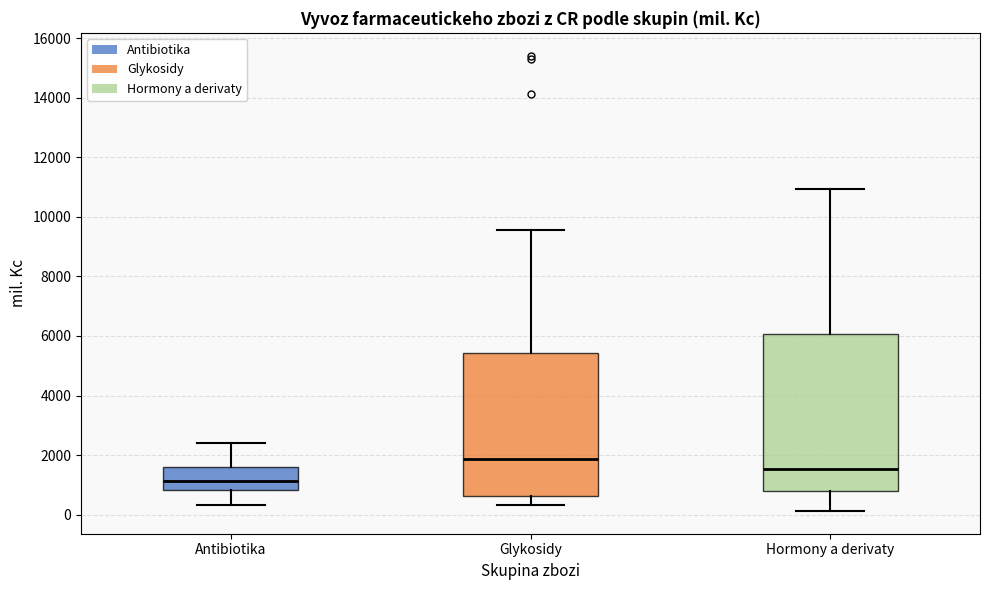

Reading left to right, read every box against the y-axis: the position of its median line, the range the box covers, and the ends of its whiskers. The values are not printed on the chart, so give them approximately, as read against the axis.

Antibiotika: median 1200, box 800 to 1600, whiskers 400 to 2400
Glykosidy: median 1800, box 600 to 5400, whiskers 400 to 9600
Hormony a derivaty: median 1600, box 800 to 6000, whiskers 200 to 11000